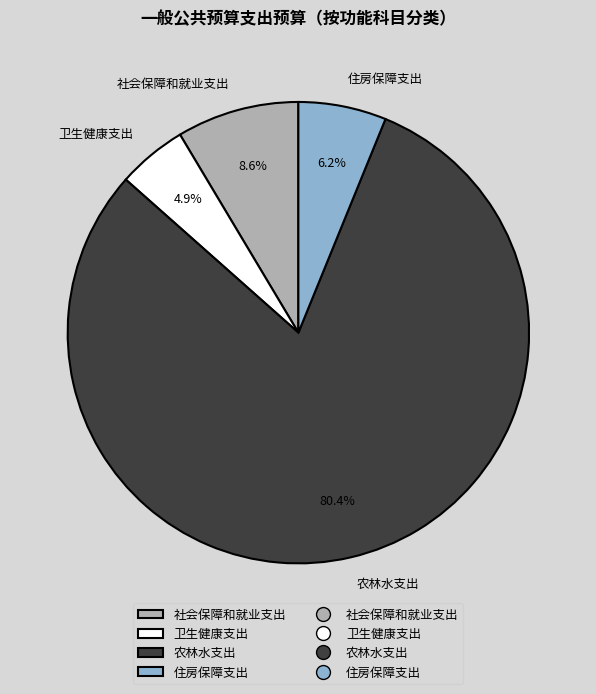

To the nearest percent, what is the combined percentage of 卫生健康支出 and 社会保障和就业支出?

13%